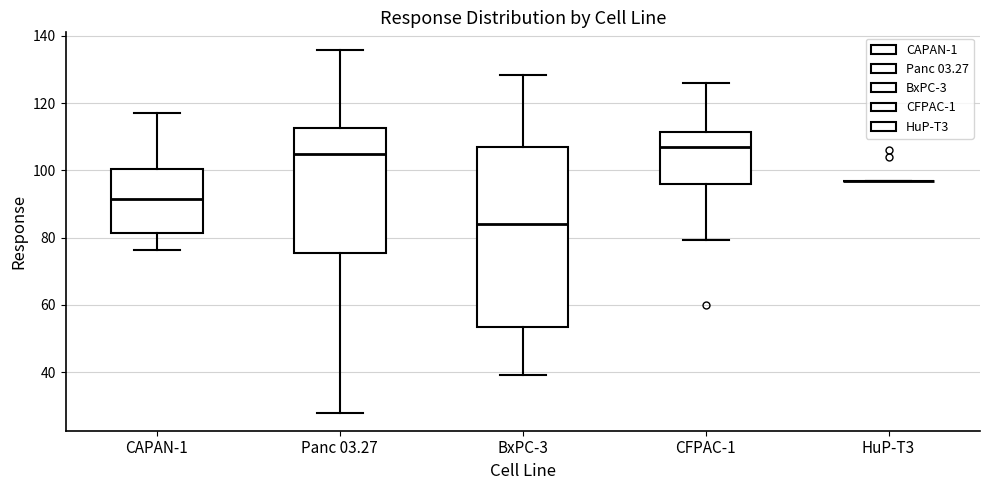

Which box is the tallest, from its lower edge to its upper edge?

BxPC-3